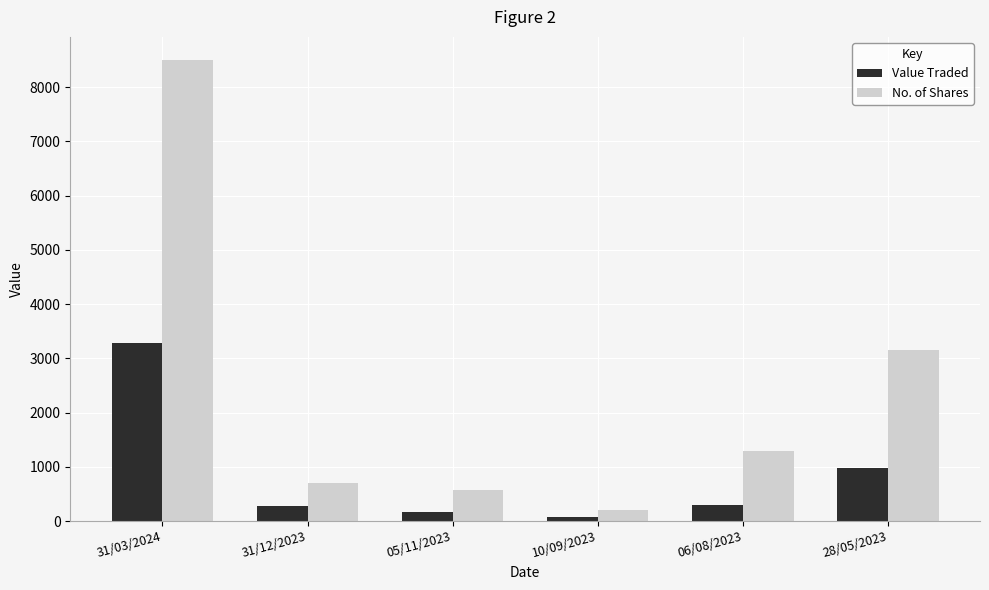

What is the difference between the second highest and minimum values in the Value Traded series?

901